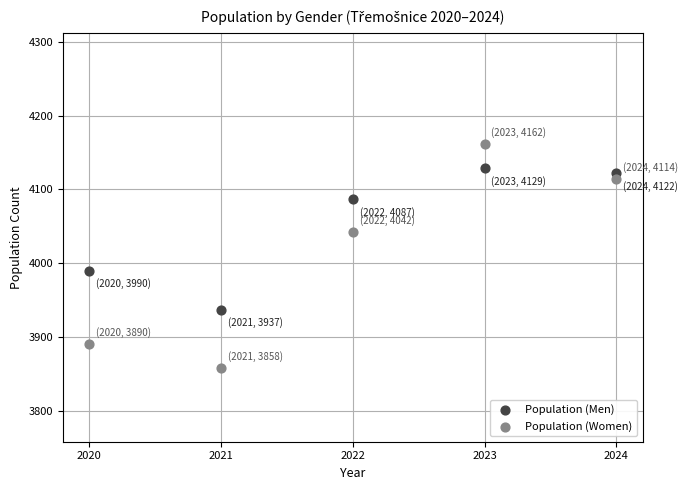

Which series reaches the minimum Y coordinate?

Population (Women)